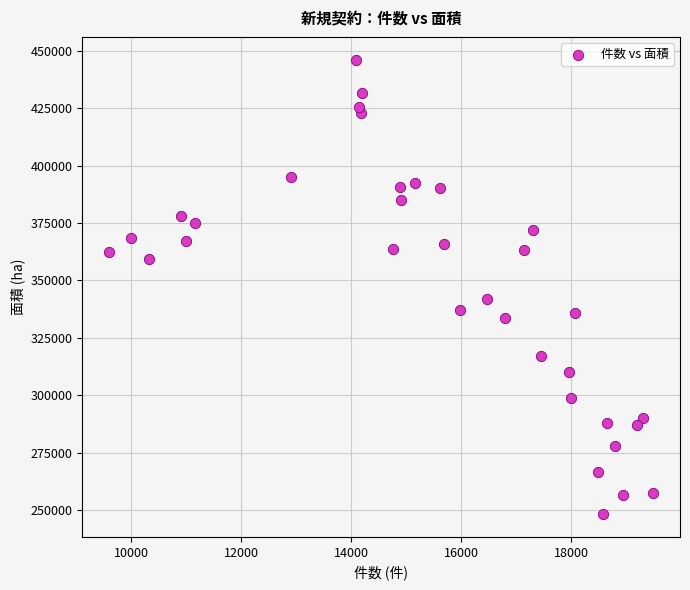

What Y value in the scatter plot is closest to 347218?

341963.8